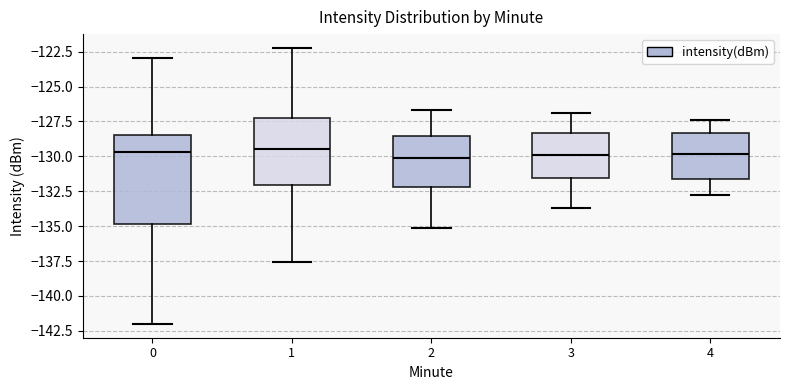

Reading left to right, read every box against the y-axis: the position of its median line, the range the box covers, and the ends of its whiskers. The values are not printed on the chart, so give them approximately, as read against the axis.

0: median -129.5, box -135.0 to -128.5, whiskers -142.0 to -123.0
1: median -129.5, box -132.0 to -127.5, whiskers -137.5 to -122.0
2: median -130.0, box -132.0 to -128.5, whiskers -135.0 to -126.5
3: median -130.0, box -131.5 to -128.5, whiskers -133.5 to -127.0
4: median -130.0, box -131.5 to -128.5, whiskers -133.0 to -127.5